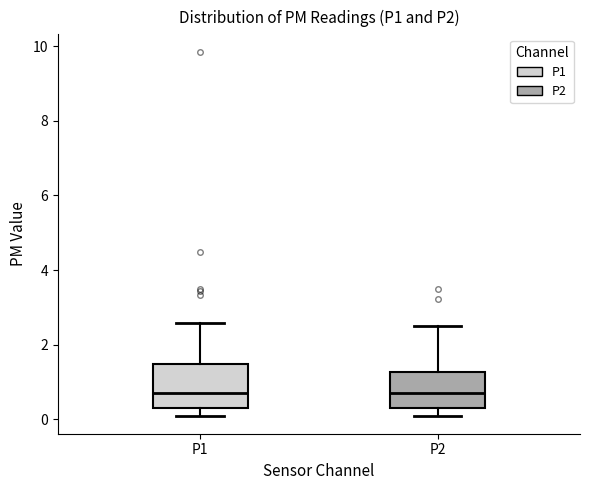

Where does the median line of the box for P2 sit on the y-axis? The values are not printed on the chart, so give them approximately, as read against the axis.

0.8